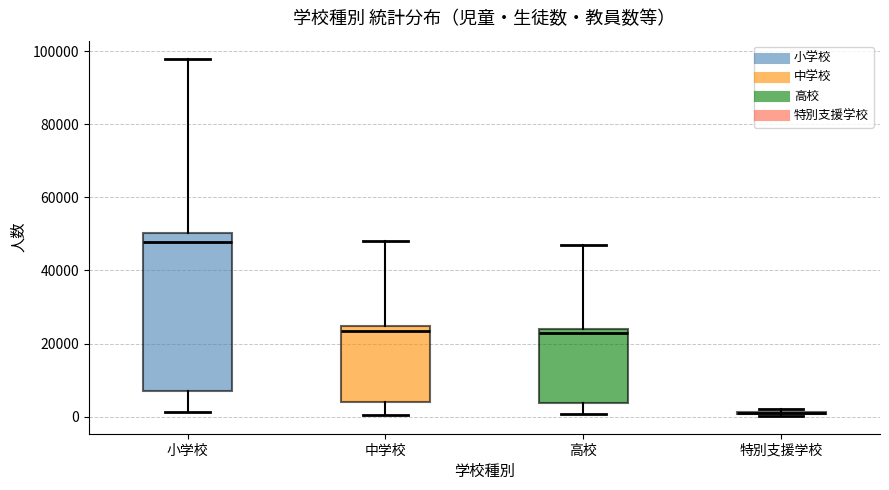

Reading left to right, transcribe this box plot: for each box, give where its median line is, the range the box spans, and where its two whiskers end, as read against the y-axis. The values are not printed on the chart, so give them approximately, as read against the axis.

小学校: median 48000, box 8000 to 50000, whiskers 2000 to 98000
中学校: median 24000 (just below the box's upper edge), box 4000 to 24000, whiskers 0 to 48000
高校: median 22000, box 4000 to 24000, whiskers 0 to 48000
特別支援学校: box collapsed to a line at 2000, whiskers 0 to 2000